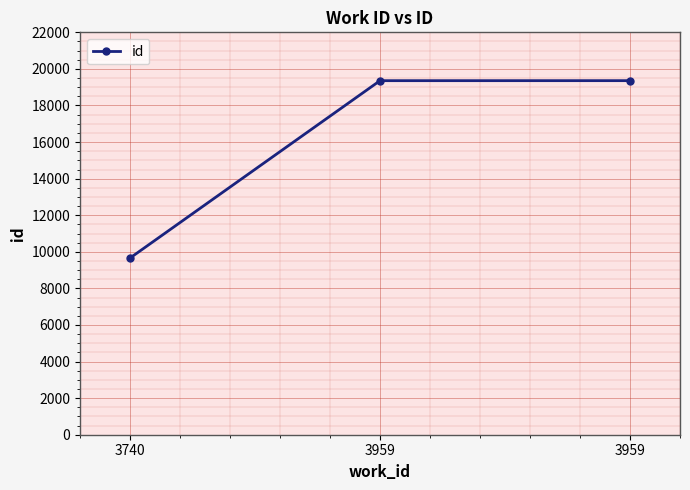

What is the difference between the second highest and minimum values?

9697